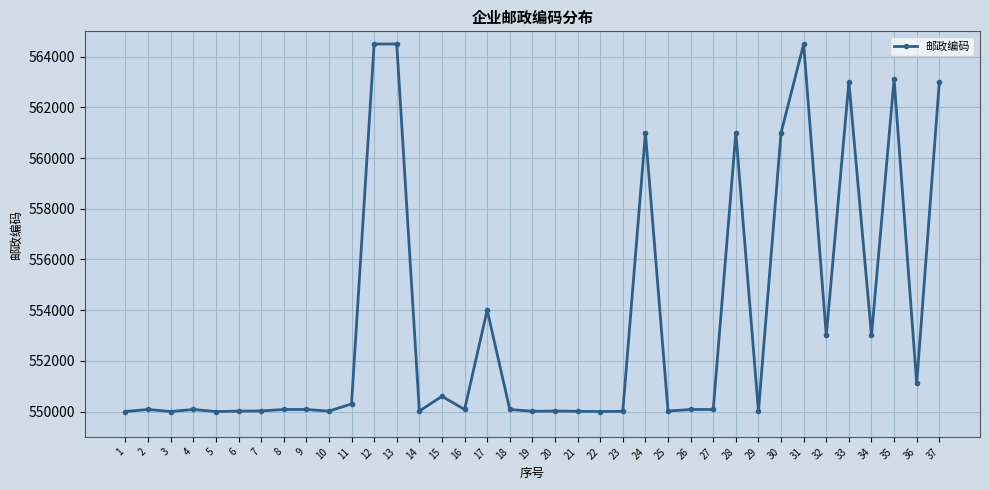

What is the change in value from 19 to 36?

+1100